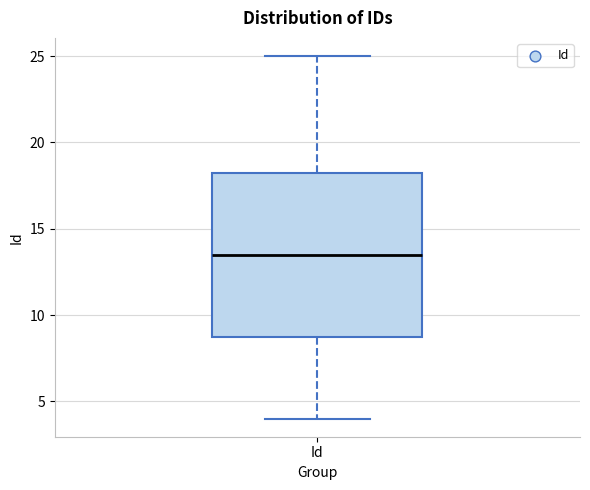

Read this box plot against the y-axis: the position of the median line, the range covered by the box, and the ends of both whiskers. The values are not printed on the chart, so give them approximately, as read against the axis.

median 13.5, box 9.0 to 18.5, whiskers 4.0 to 25.0